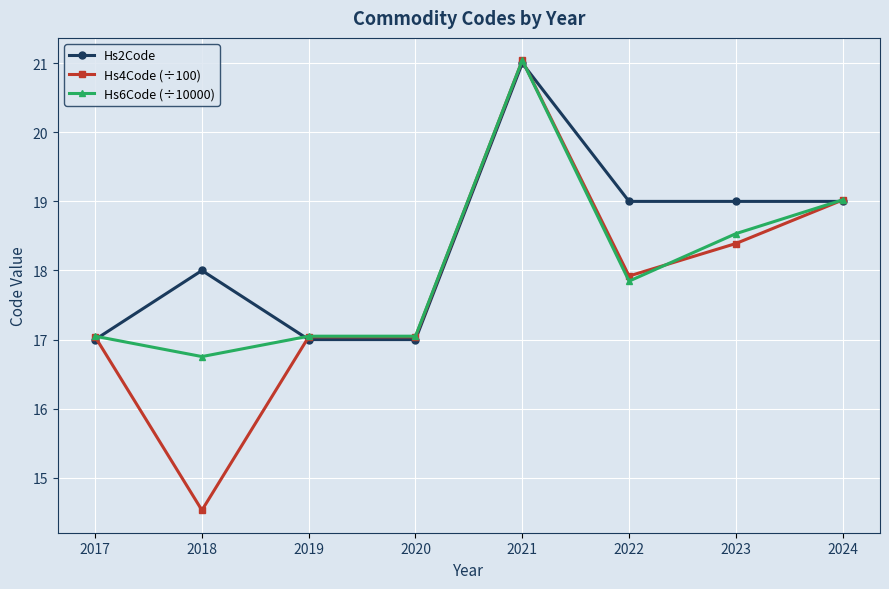

Where is the first local maximum for Hs2Code?

2018